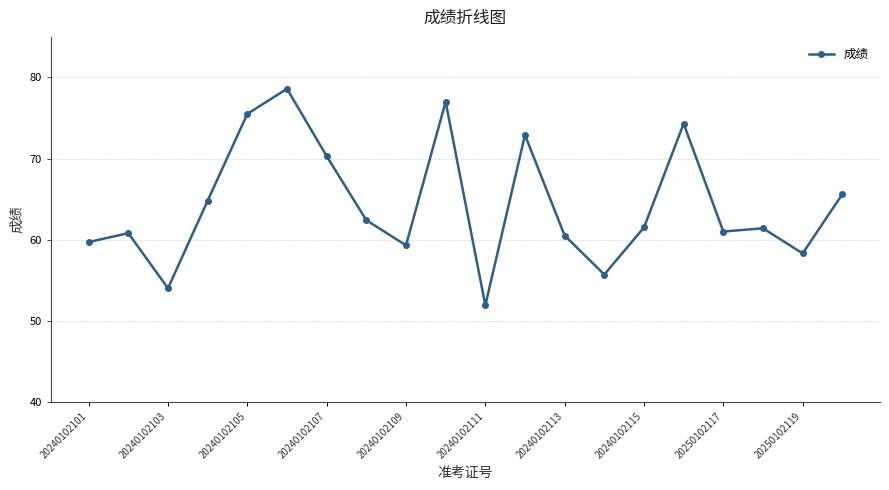

What is the minimum value shown in the chart?

51.9